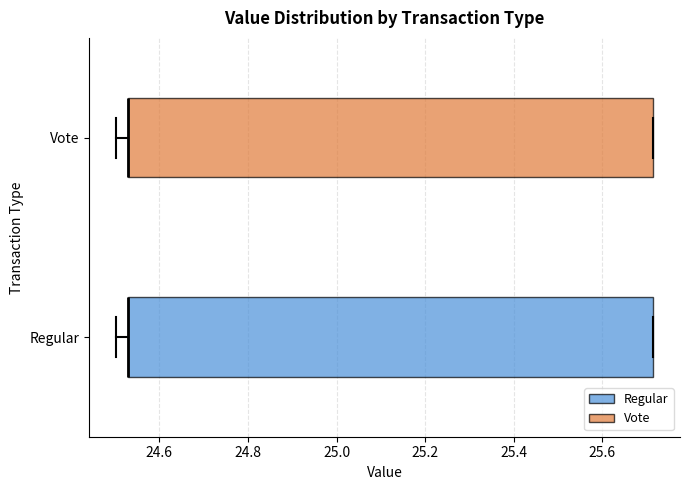

Where is the right edge of the box for Regular on the x-axis? The values are not printed on the chart, so give them approximately, as read against the axis.

25.72